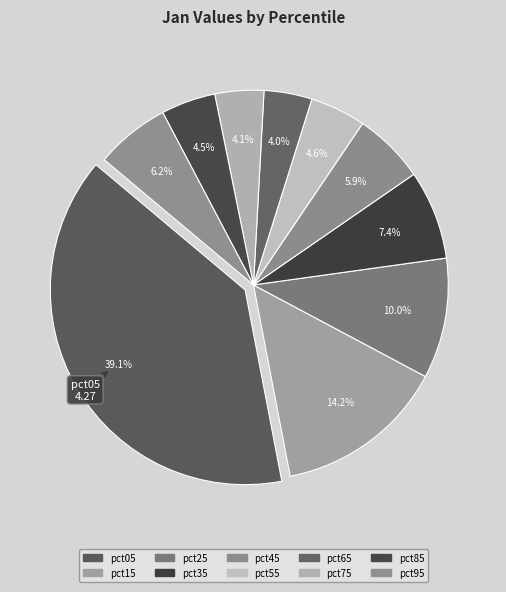

To the nearest percent, what portion does pct35 represent?

7%